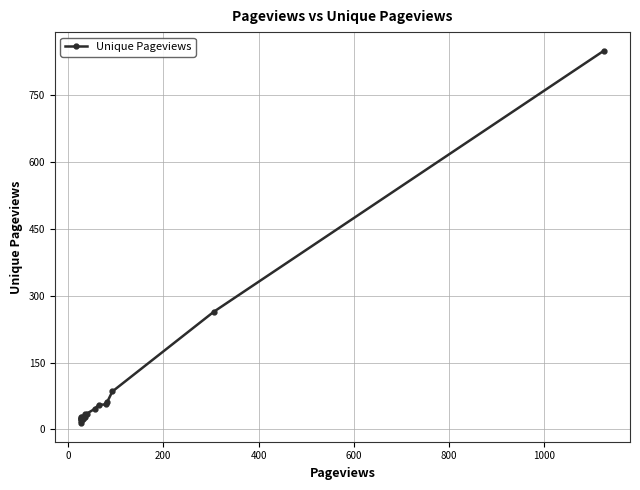

Reading right to left, extract all data points from this chart.

850	264	85	61	56	55	46	35	28	35	28	28	24	27	27	24	14	25	19	24